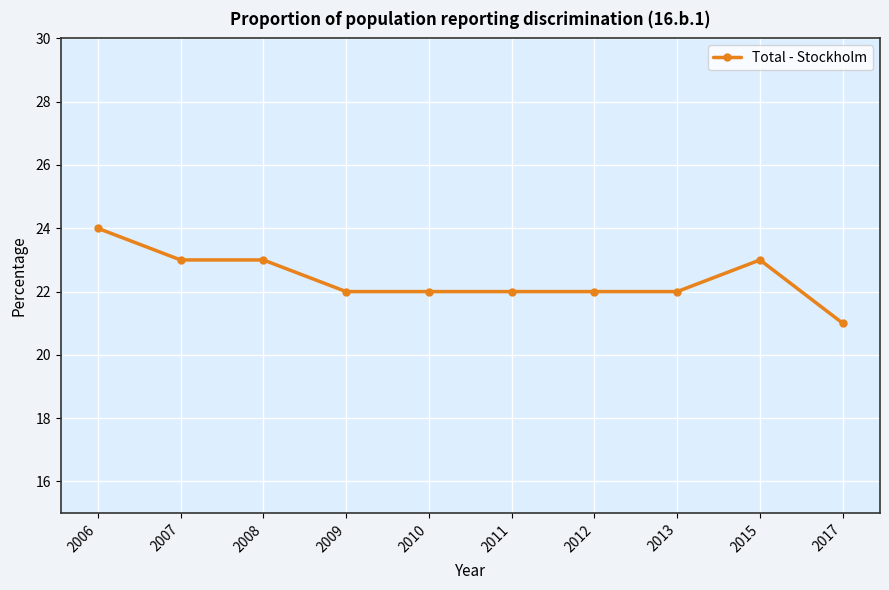

What is the sum of the values at 2015 and 2011?

45